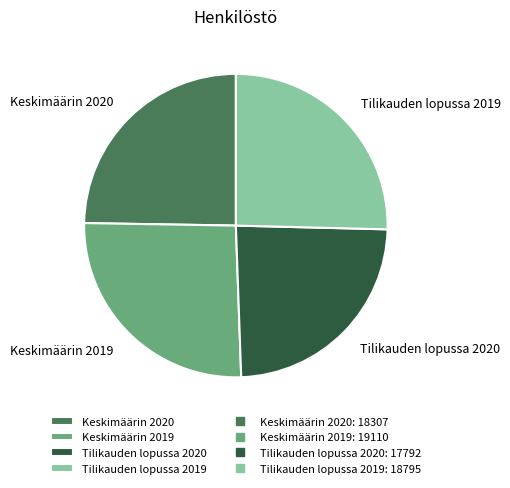

Is it true that Keskimäärin 2020 is 25% of the pie?

True